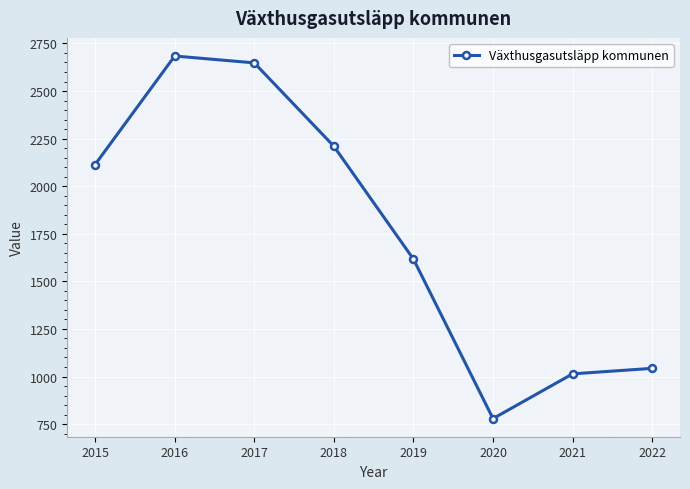

Is this an area chart (filled region under the line)?

No